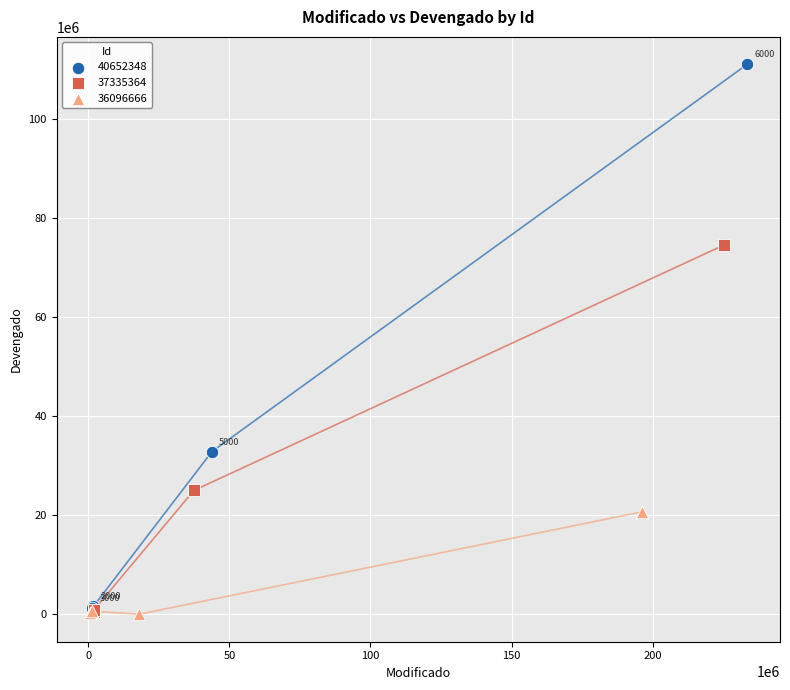

What are all the series names shown in the legend?

40652348, 37335364, 36096666